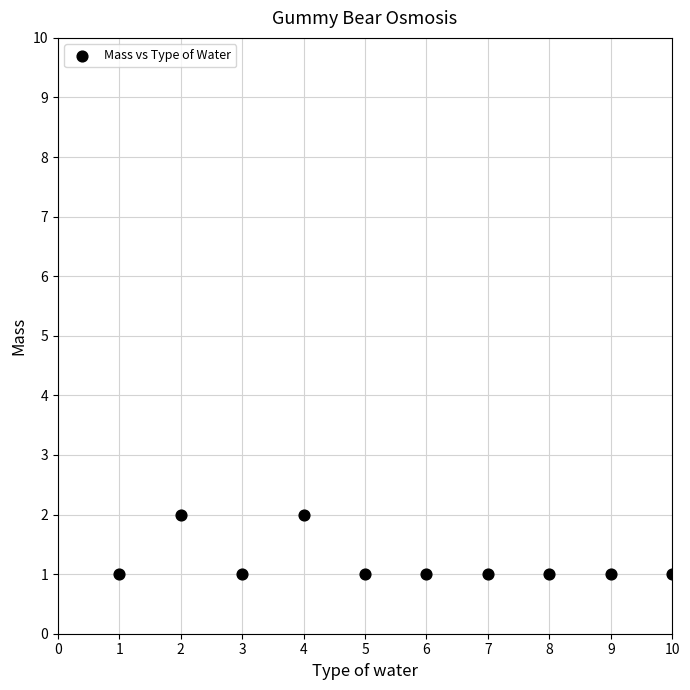

What is the average X value?

6